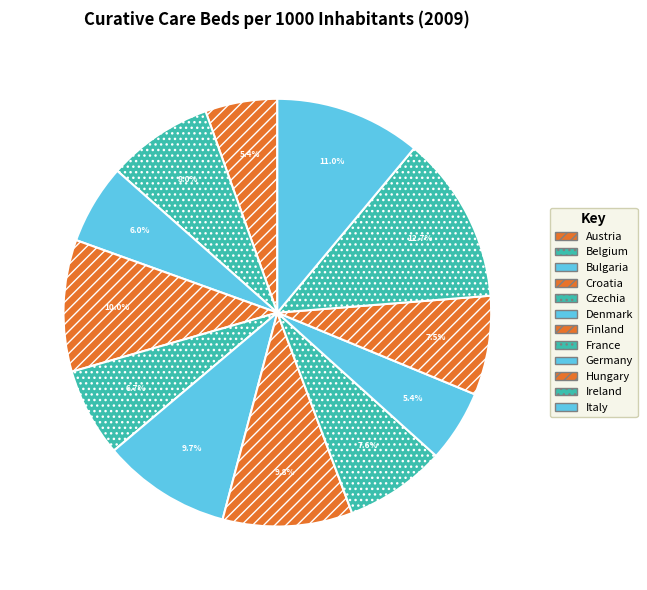

To the nearest percent, what is the average slice percentage?

8%